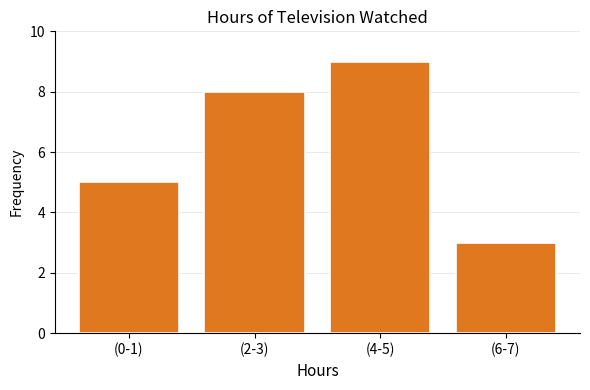

Reading left to right, transcribe all the data shown in this chart.

5	8	9	3